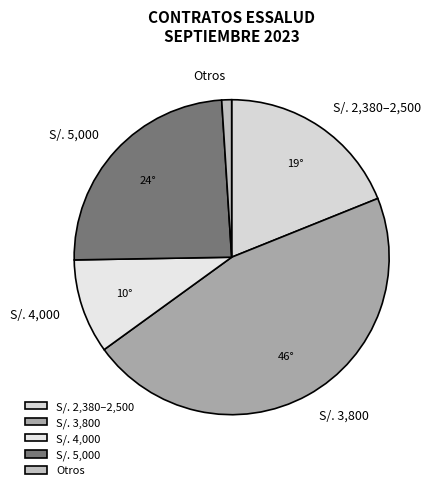

Is it true that Otros is 12% of the pie?

False